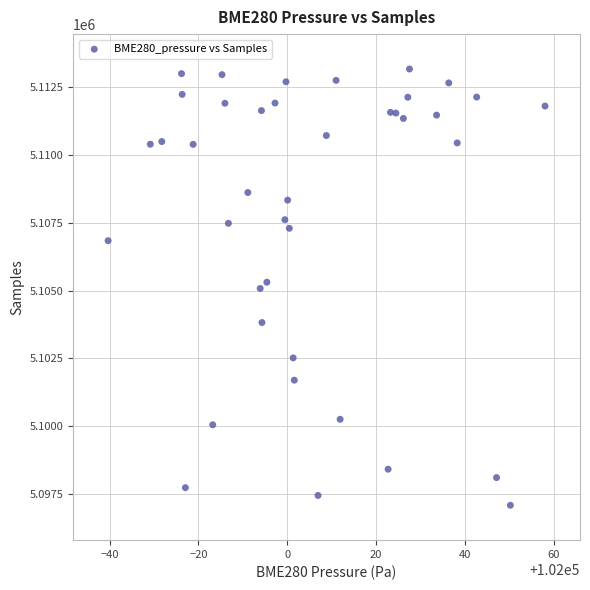

What is the range of Y values (max minus min)?

16085